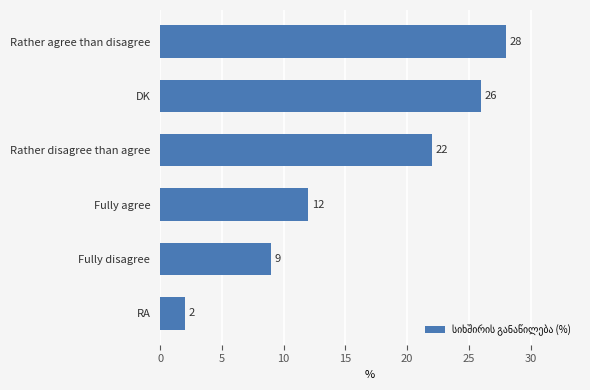

How many values are below 22?

3